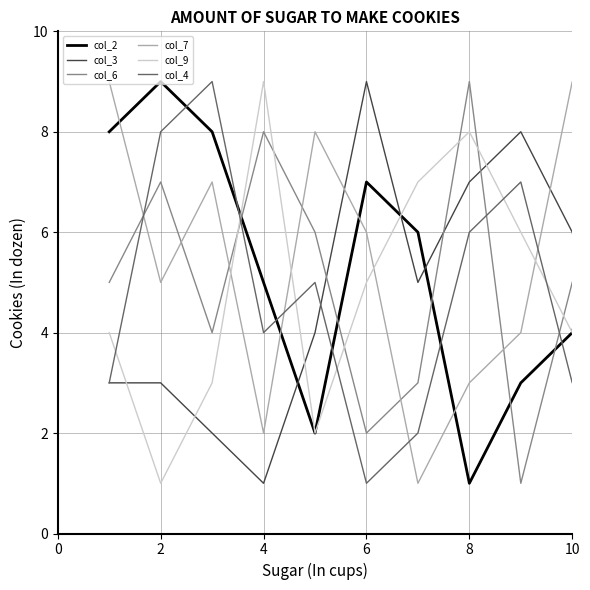

In col_9, how many points are lower than both neighbors (excluding endpoints)?

3